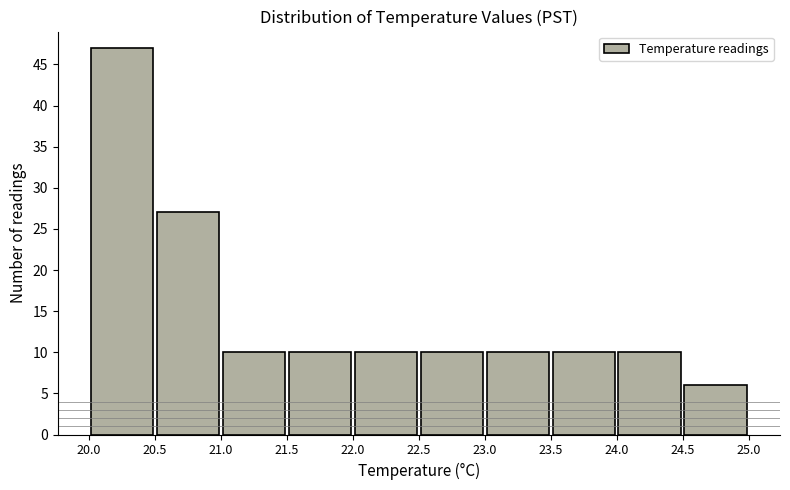

Reading left to right, transcribe this chart: for each bar, give the range it covers on the x-axis and its height. The values are not printed on the chart, so give them approximately, as read against the axis.

20.0 to 20.5: 47
20.5 to 21.0: 27
21.0 to 21.5: 10
21.5 to 22.0: 10
22.0 to 22.5: 10
22.5 to 23.0: 10
23.0 to 23.5: 10
23.5 to 24.0: 10
24.0 to 24.5: 10
24.5 to 25.0: 6